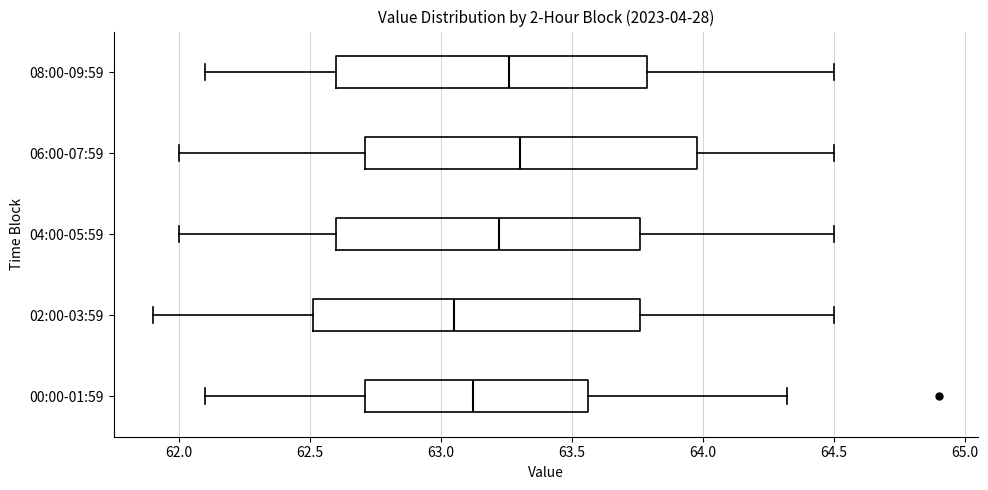

Where is the left edge of the box for 04:00-05:59 on the x-axis? The values are not printed on the chart, so give them approximately, as read against the axis.

62.60